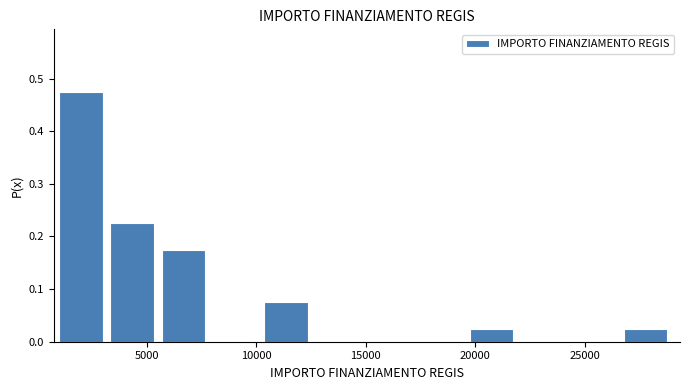

Reading left to right, transcribe this chart: for each bar, give the range it covers on the x-axis and its height. Neither the bar edges nor the heights are printed on the chart, so give them approximately, as read against the axes.

1000 to 3500: 0.48
3500 to 5500: 0.23
5500 to 8000: 0.18
8000 to 10500: 0
10500 to 12500: 0.08
12500 to 15000: 0
15000 to 17500: 0
17500 to 19500: 0
19500 to 22000: 0.03
22000 to 24500: 0
24500 to 27000: 0
27000 to 29000: 0.03